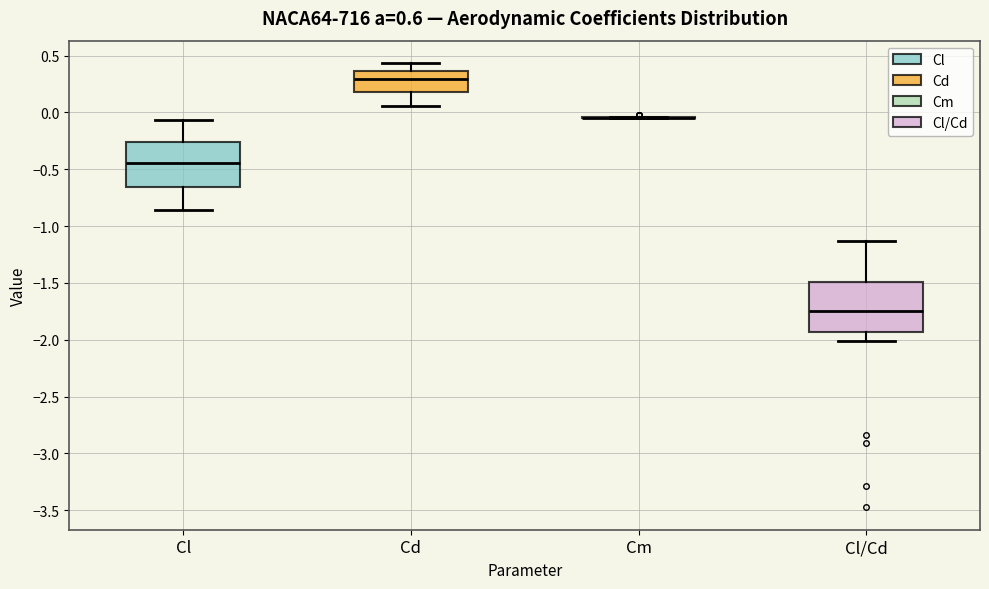

Reading left to right, read every box against the y-axis: the position of its median line, the range the box covers, and the ends of its whiskers. The values are not printed on the chart, so give them approximately, as read against the axis.

Cl: median -0.45, box -0.65 to -0.25, whiskers -0.85 to -0.05
Cd: median 0.30, box 0.20 to 0.35, whiskers 0.05 to 0.45
Cm: box collapsed to a line at -0.05, whiskers -0.05 to -0.05
Cl/Cd: median -1.75, box -1.95 to -1.50, whiskers -2.00 to -1.15